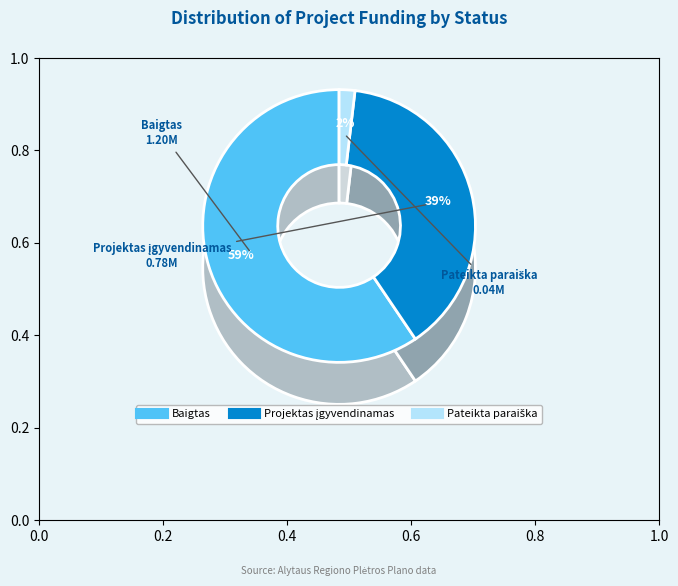

Approximately how many times larger is the value at Baigtas compared to Projektas įgyvendinamas?

1.5